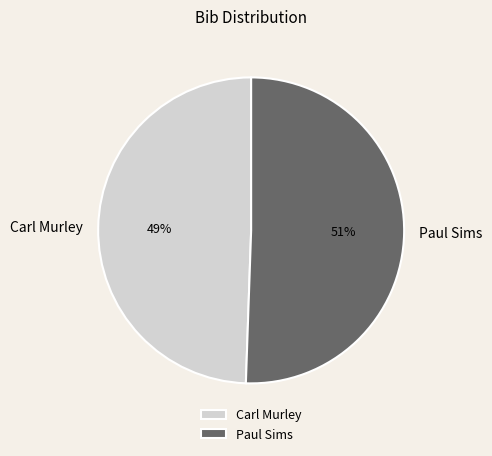

Which slice is the smallest?

Carl Murley